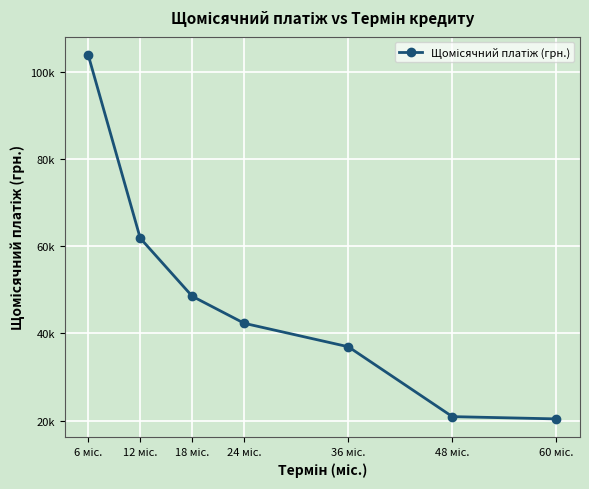

Reading right to left, what are all the values shown in this chart?

20422.7	20943.4	36949.0	42323.6	48514.1	61834.6	103818.2